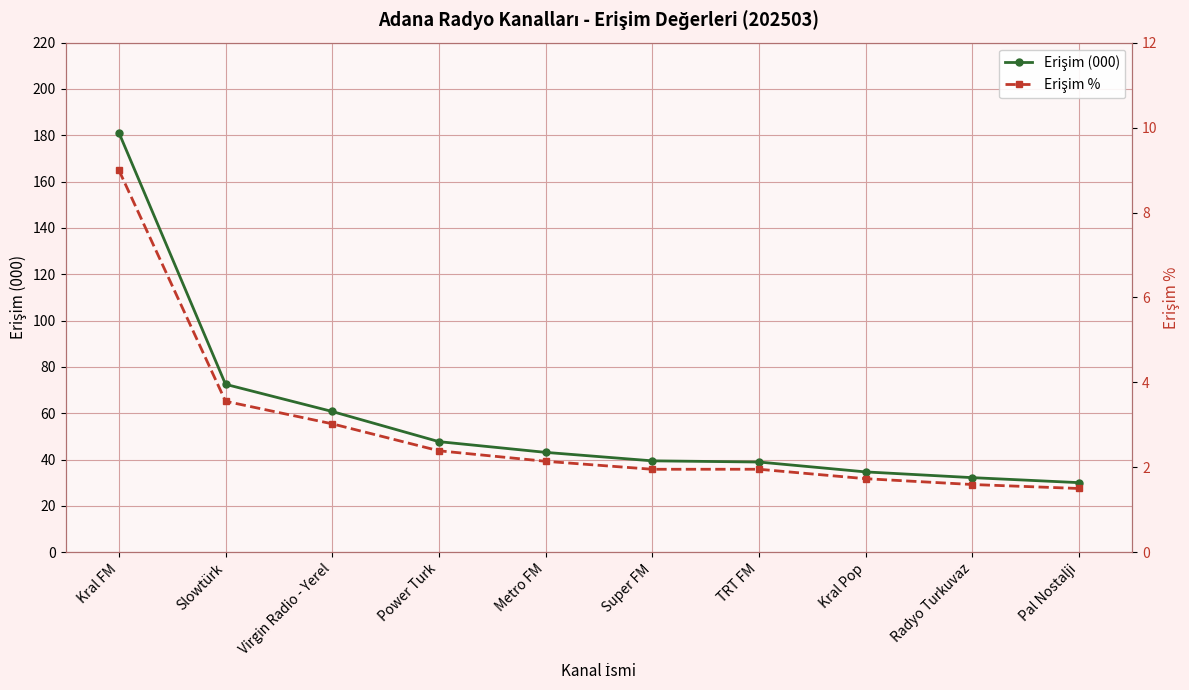

True or false: Erişim (000) and Erişim % cross at least once.

False